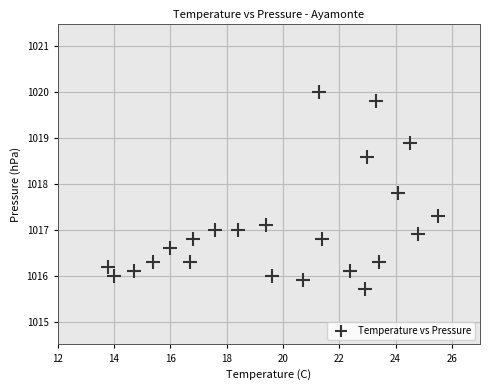

What is the range of Y values (max minus min)?

4.3